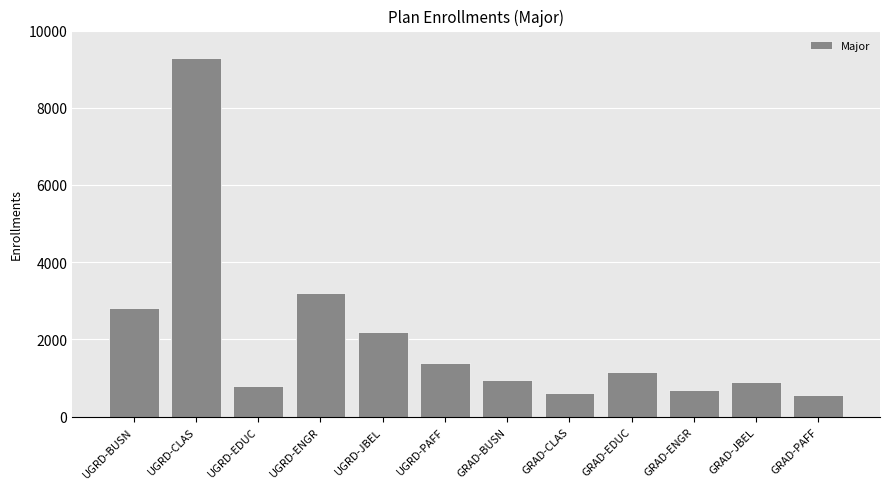

What is the label of the 12th bar from the left?

GRAD-PAFF